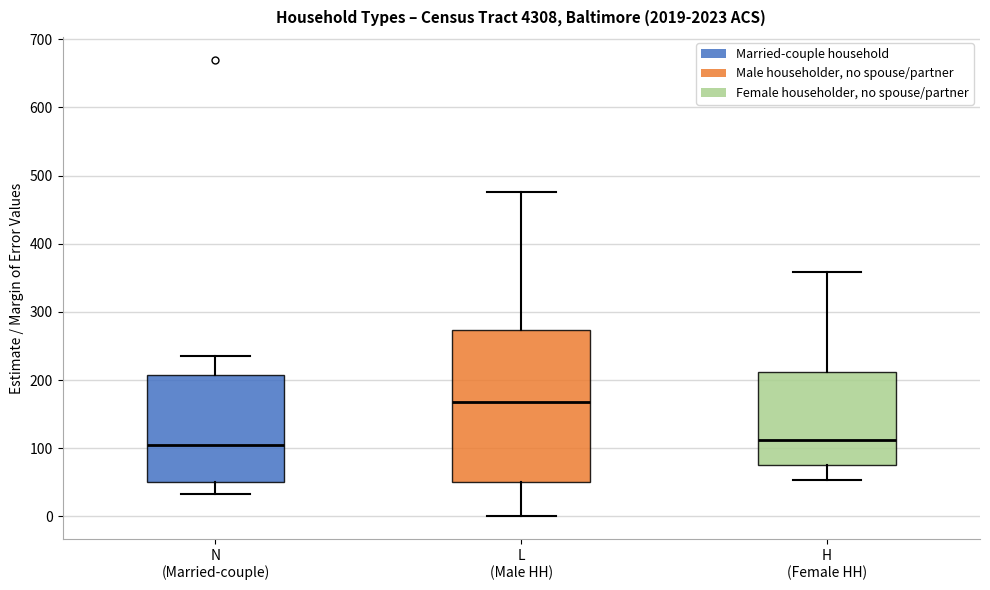

Reading left to right, read every box against the y-axis: the position of its median line, the range the box covers, and the ends of its whiskers. The values are not printed on the chart, so give them approximately, as read against the axis.

N (Married-couple): median 100, box 50 to 210, whiskers 30 to 240
L (Male HH): median 170, box 50 to 270, whiskers 0 to 480
H (Female HH): median 110, box 80 to 210, whiskers 50 to 360